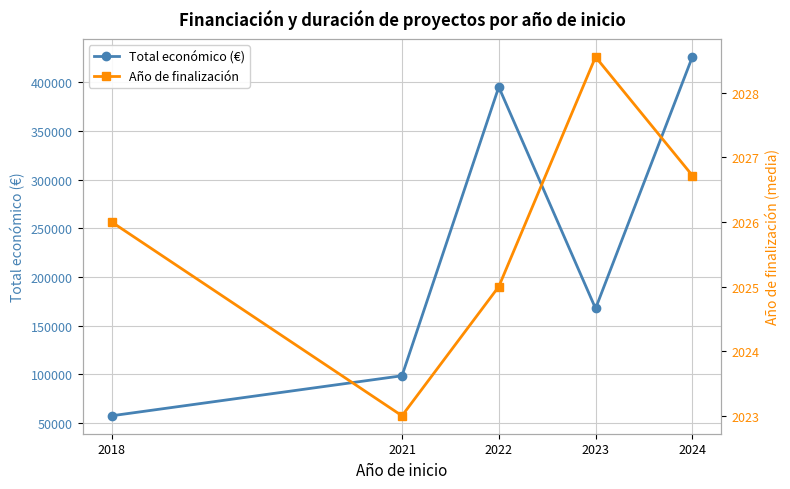

What is the minimum value for Total económico (€)?

57500.0